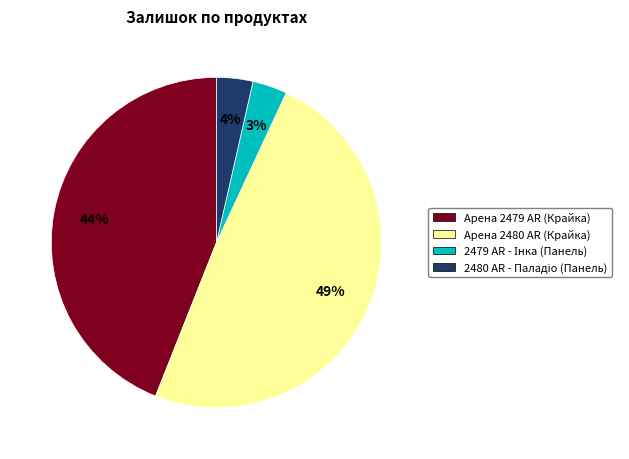

What is the largest slice in the pie chart?

Арена 2480 AR (Крайка)